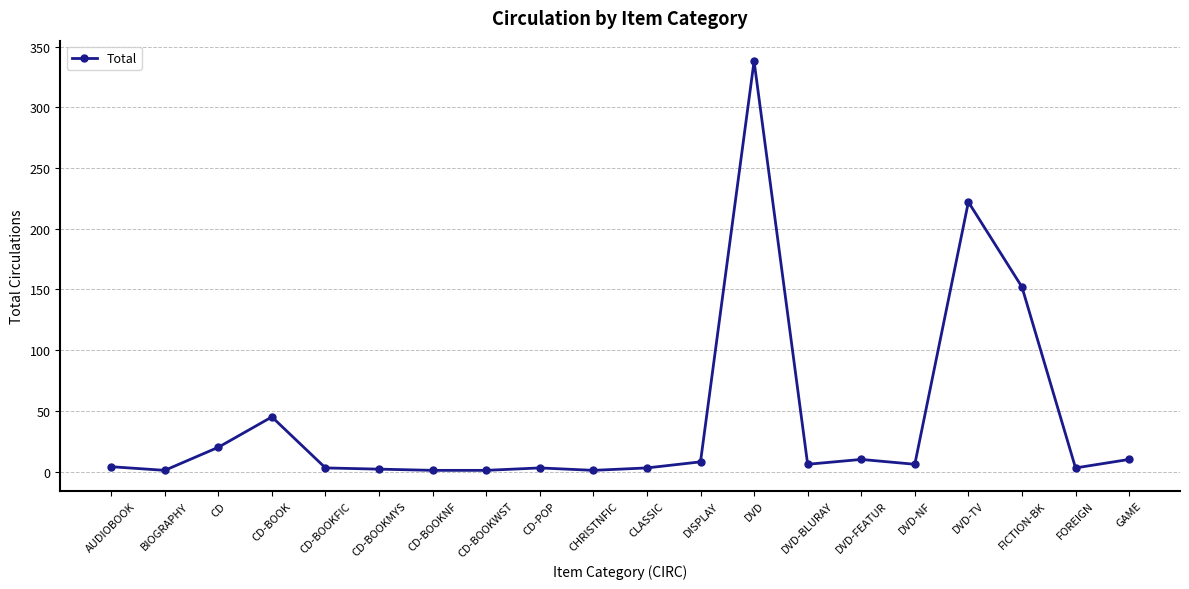

Is it true that the value at DVD-TV is 222?

True